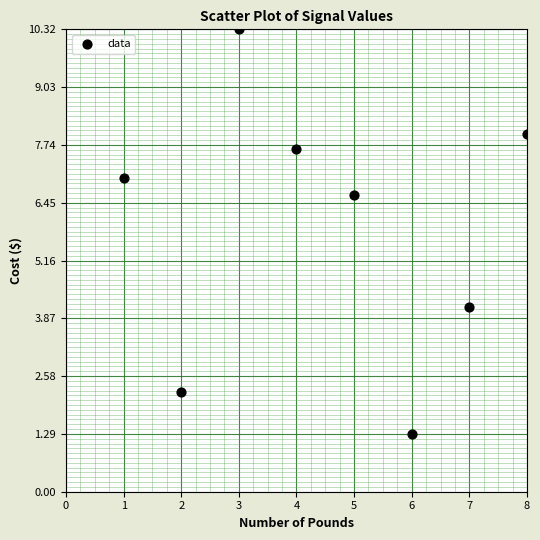

What is the average X value?

4.5